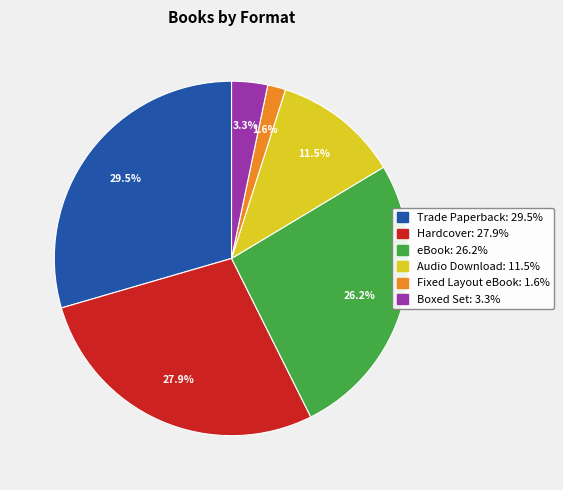

Which has a higher value, Boxed Set or eBook?

eBook